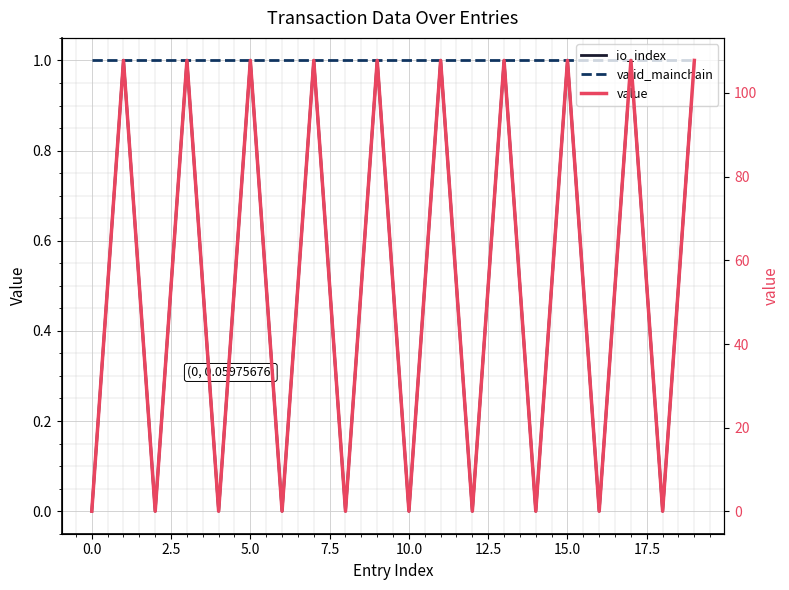

What is the sum of the io_index values at 11 and 16?

1.0